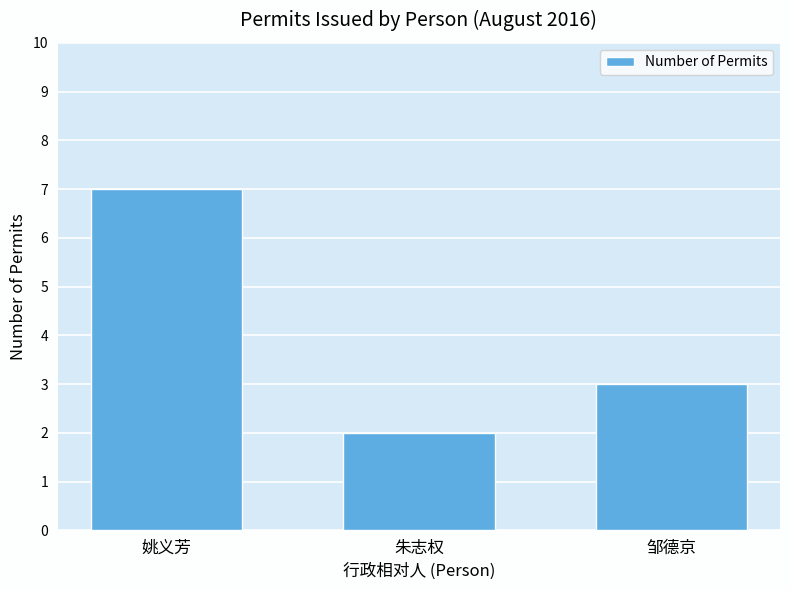

What is the average value?

4